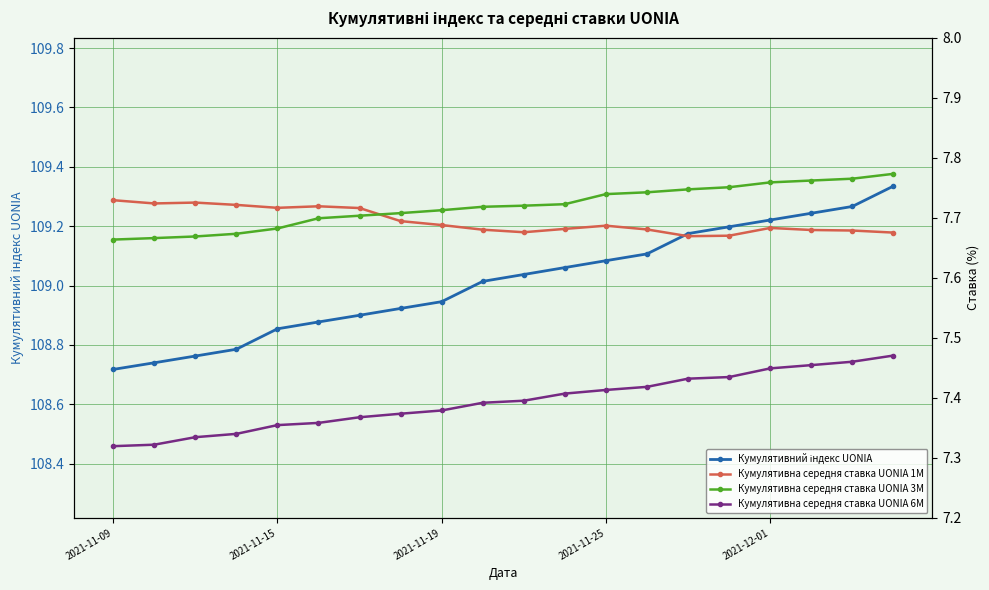

At how many categories does at least one series exceed 47?

20